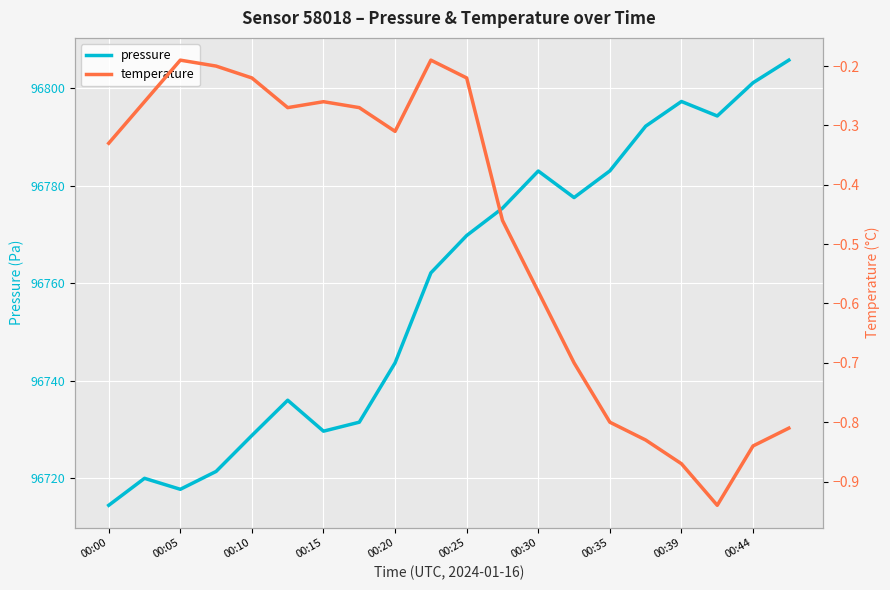

What is the lowest value of the pressure series?

96714.5